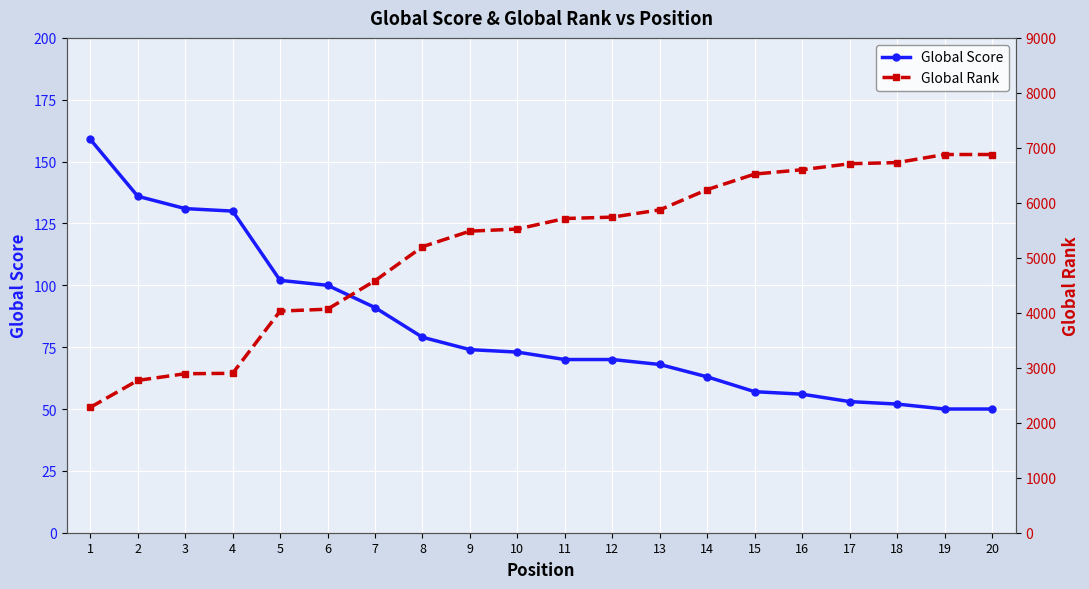

True or false: Global Rank and Global Score cross at least once.

False